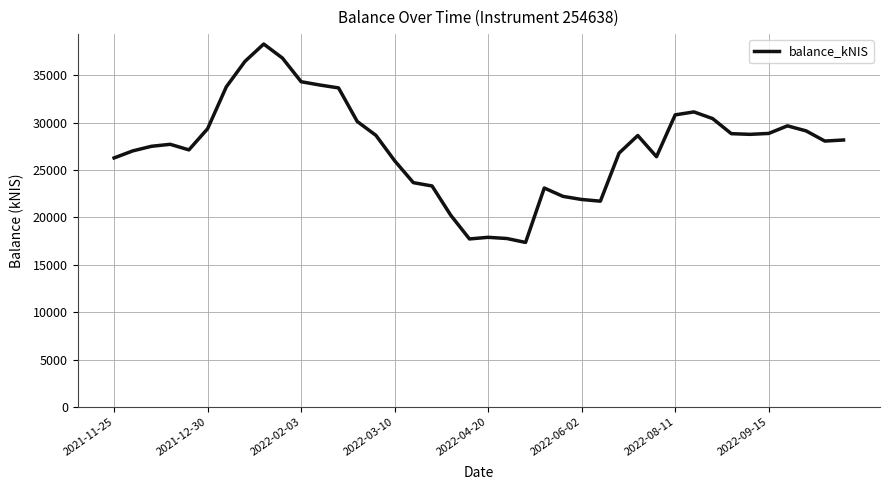

What is the difference between the maximum and minimum values?

20954.9